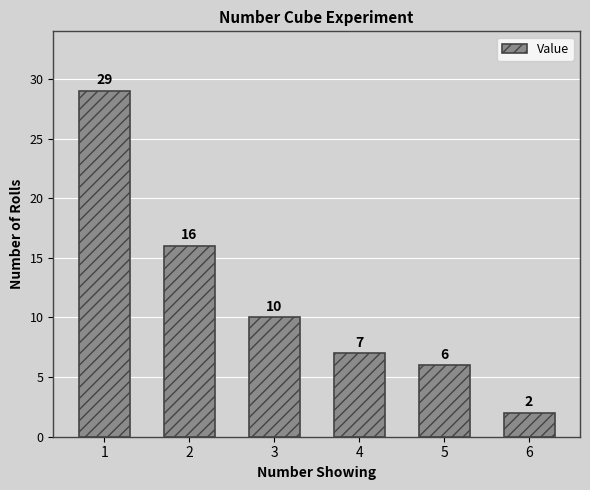

Reading left to right, list all the values displayed in this chart.

1=29	2=16	3=10	4=7	5=6	6=2